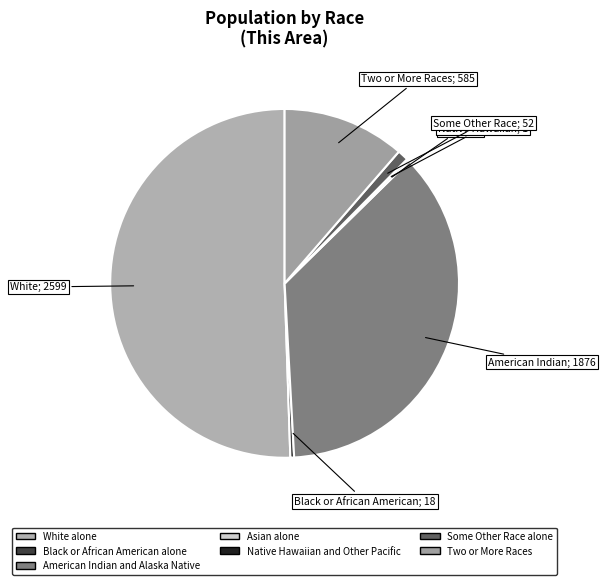

Count the number of slices in the pie.

7